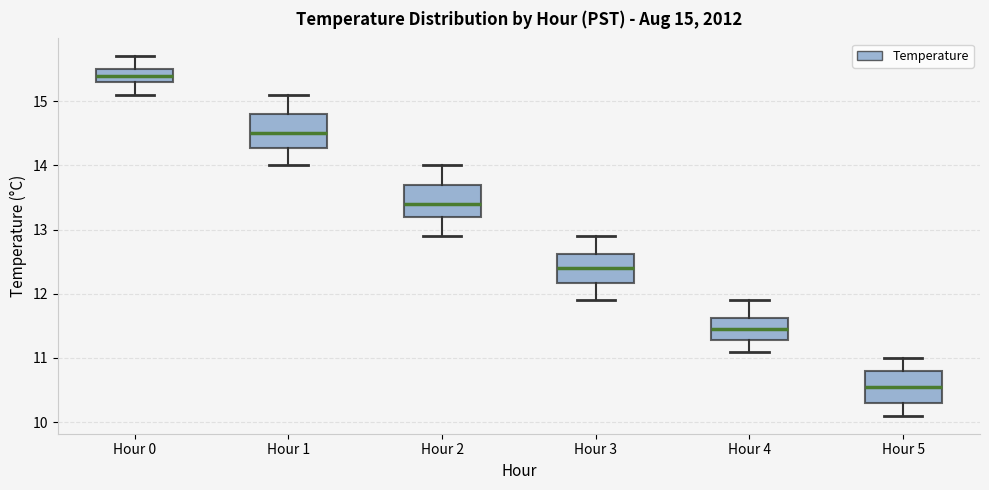

Which box's median line is the lowest?

Hour 5